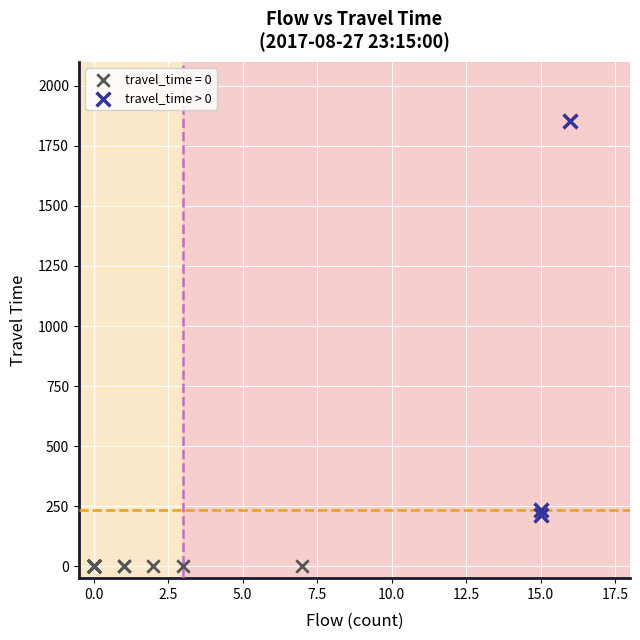

Which series contains the highest Y value?

travel_time > 0